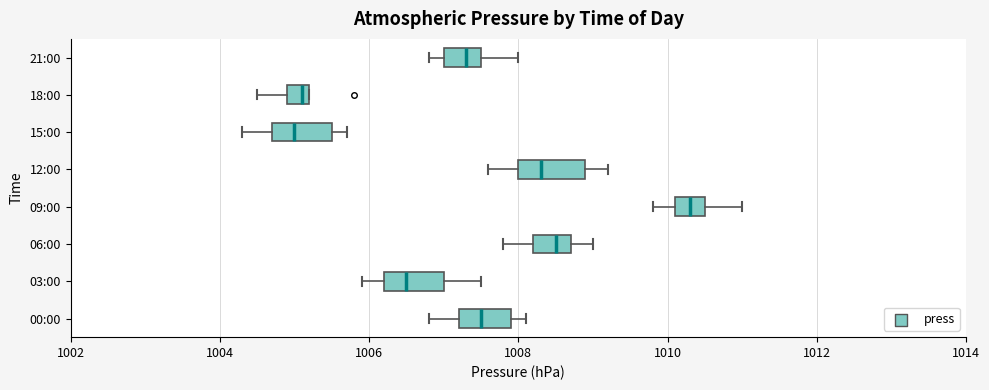

Reading bottom to top, read every box against the x-axis: the position of its median line, the range the box covers, and the ends of its whiskers. The values are not printed on the chart, so give them approximately, as read against the axis.

00:00: median 1007.6, box 1007.2 to 1008.0, whiskers 1006.8 to 1008.2
03:00: median 1006.6, box 1006.2 to 1007.0, whiskers 1006.0 to 1007.6
06:00: median 1008.6, box 1008.2 to 1008.8, whiskers 1007.8 to 1009.0
09:00: median 1010.4, box 1010.2 to 1010.6, whiskers 1009.8 to 1011.0
12:00: median 1008.4, box 1008.0 to 1009.0, whiskers 1007.6 to 1009.2
15:00: median 1005.0, box 1004.8 to 1005.6, whiskers 1004.4 to 1005.8
18:00: median 1005.2 (just left of the box's right edge), box 1005.0 to 1005.2, whiskers 1004.6 to 1005.2
21:00: median 1007.4, box 1007.0 to 1007.6, whiskers 1006.8 to 1008.0